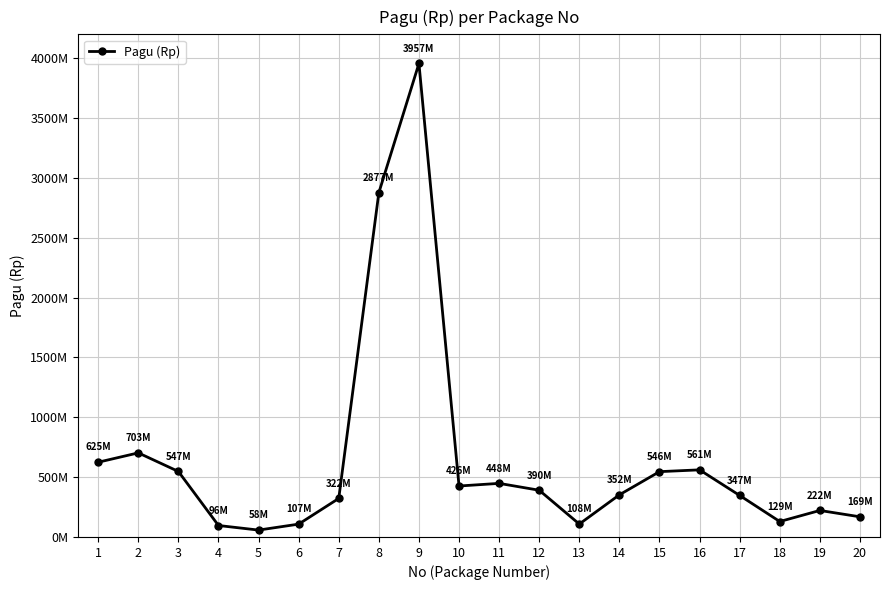

What is the greatest value displayed?

3956589000